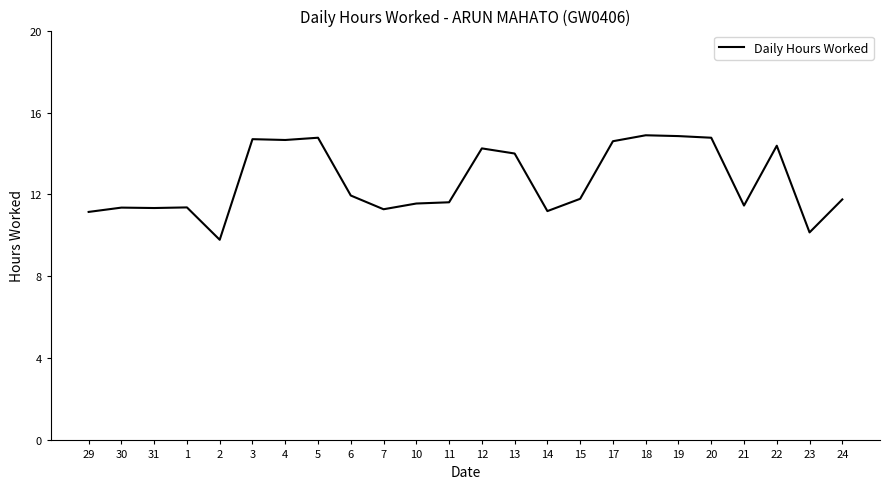

The value at 17 is 3.8. True or false?

False